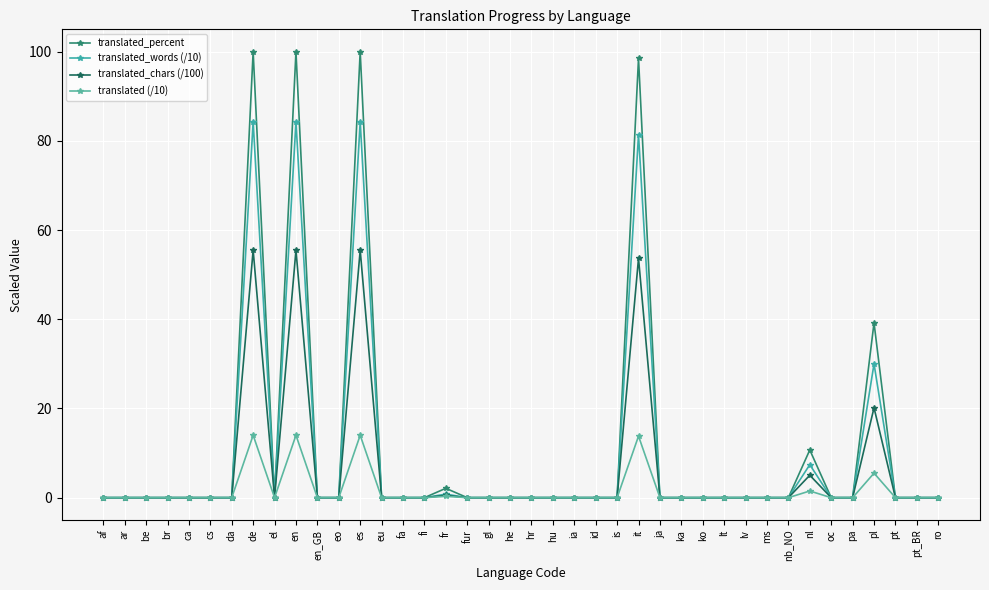

What are all the series names shown in the legend?

translated_percent, translated_words (/10), translated_chars (/100), translated (/10)